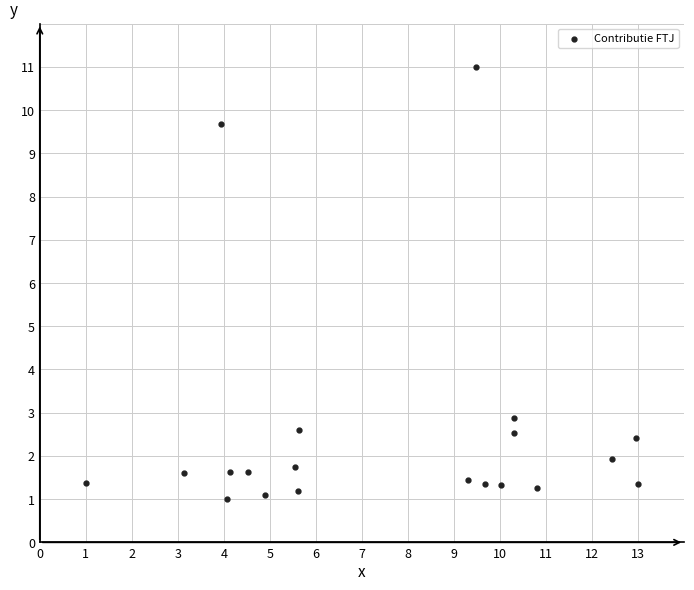

What is the range of X values (max minus min)?

12.0